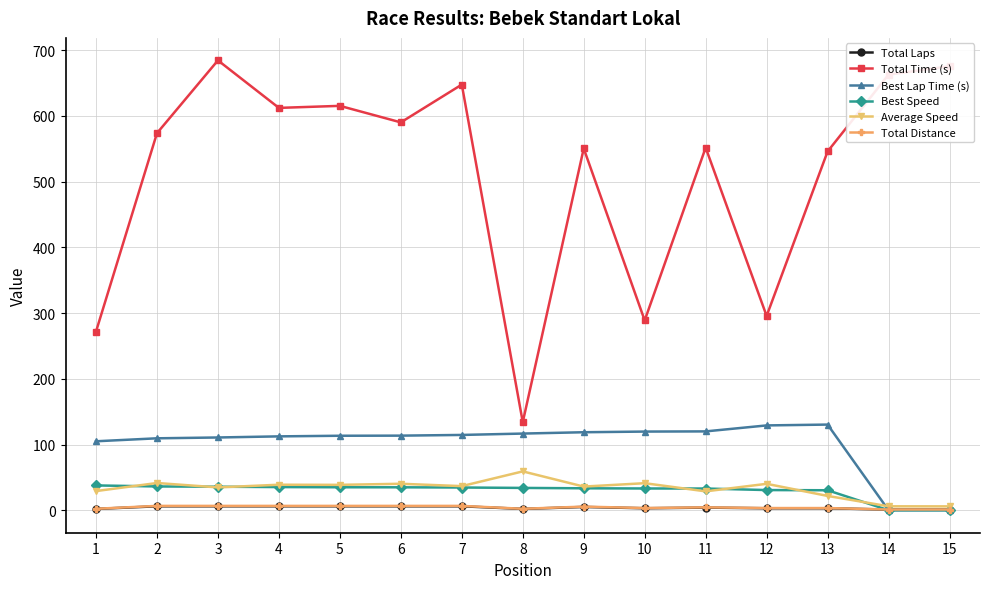

What is the value of the Best Lap Time (s) point at the 1st from the left?

104.9